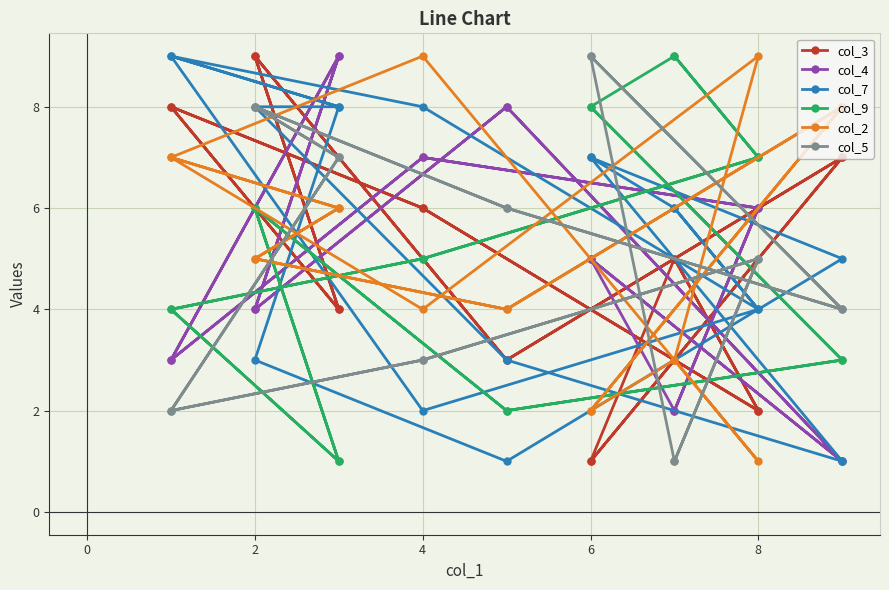

Count the number of data series in this chart.

6